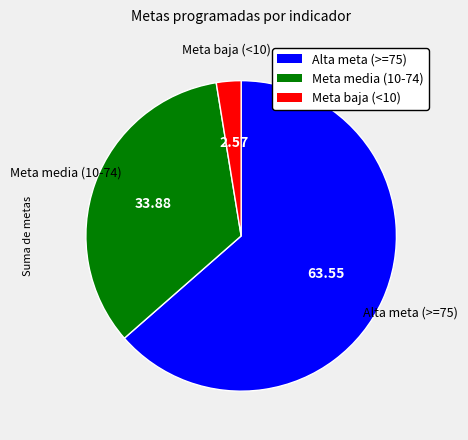

Is there any slice that represents more than half of the pie?

Yes